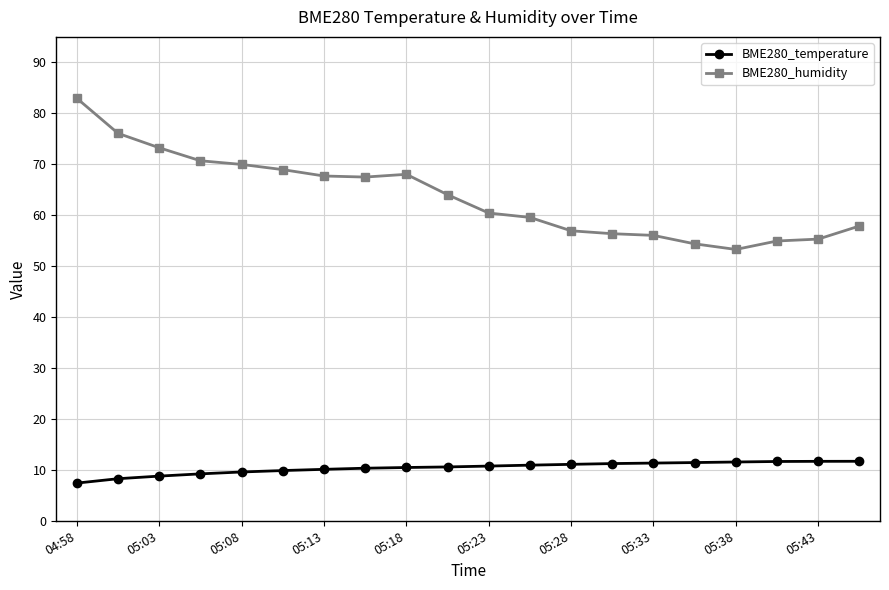

What is the highest value of the BME280_temperature series?

11.7